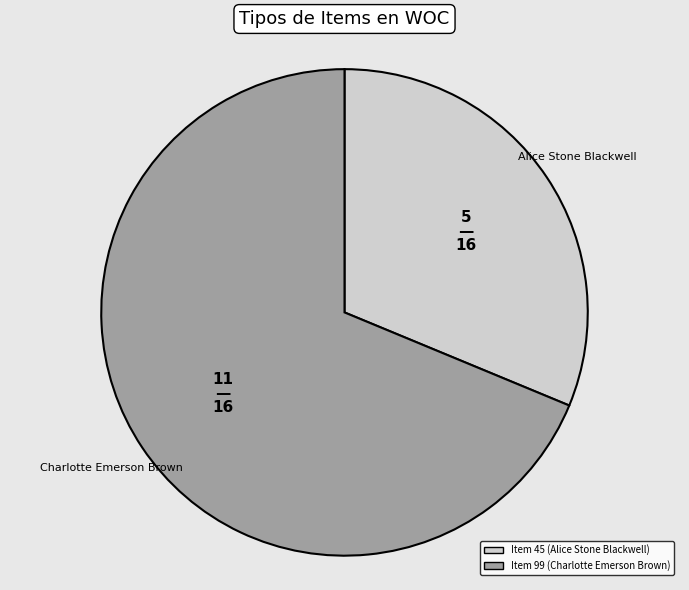

Is the sum of Item 99 (Charlotte Emerson Brown) and Item 45 (Alice Stone Blackwell) greater than half?

Yes